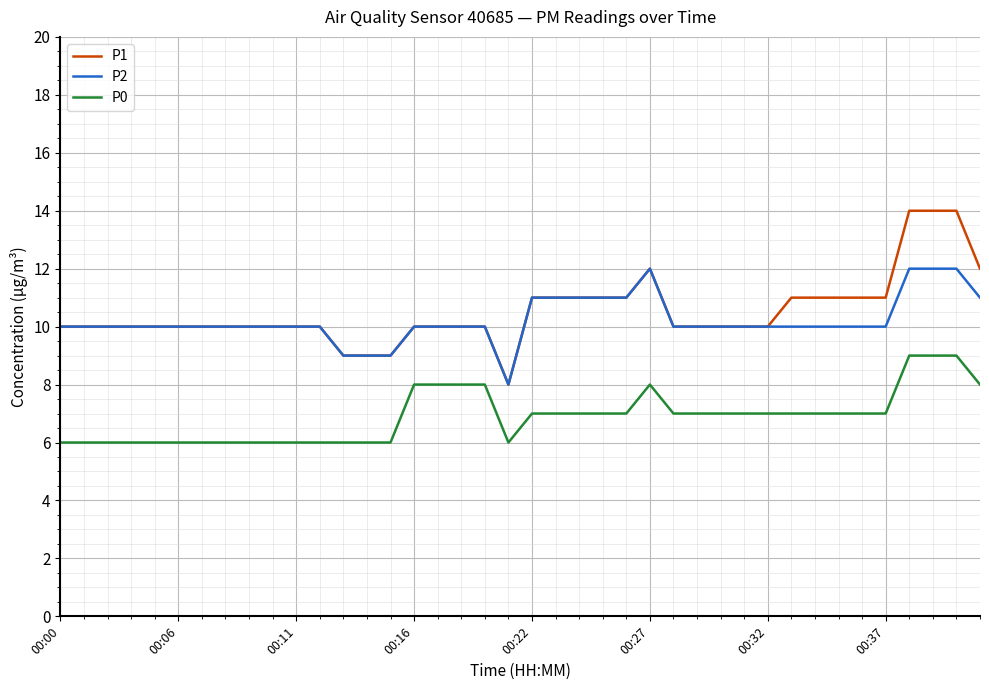

True or false: P1 has more than 0 points higher than both neighbors.

True